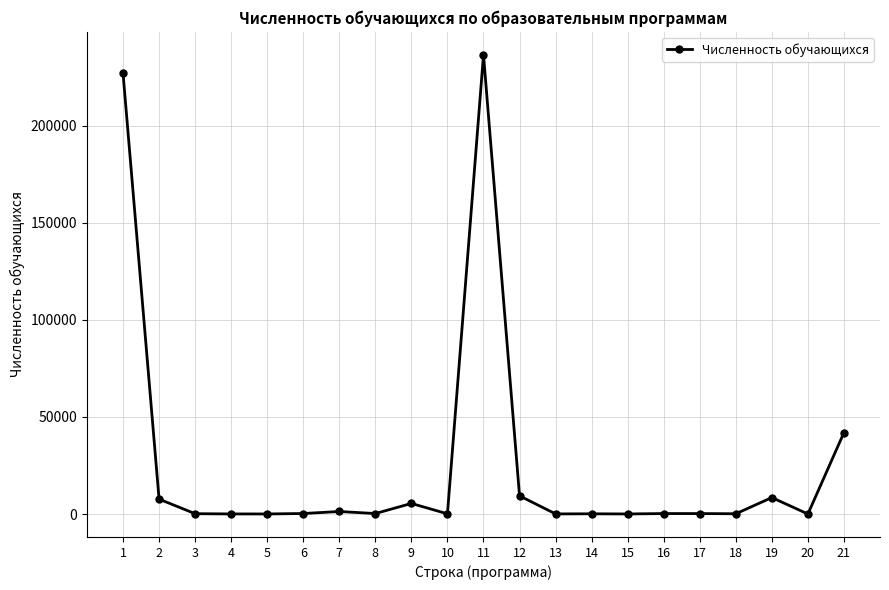

True or false: there are more than 1 points higher than both neighbors.

True